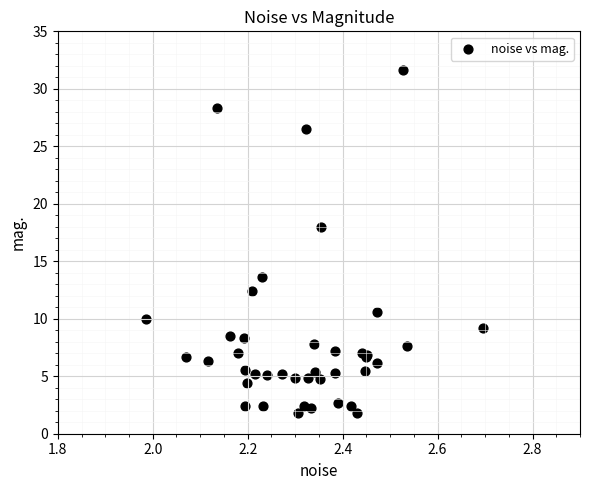

What Y value in the scatter plot is closest to 16?

18.0